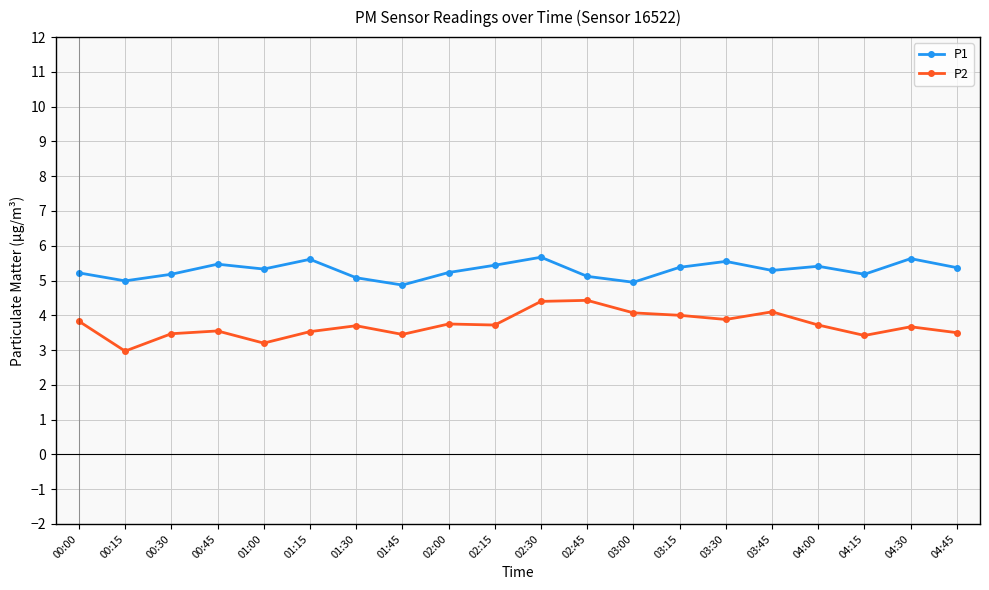

Which label corresponds to the smallest value in the chart?

00:15